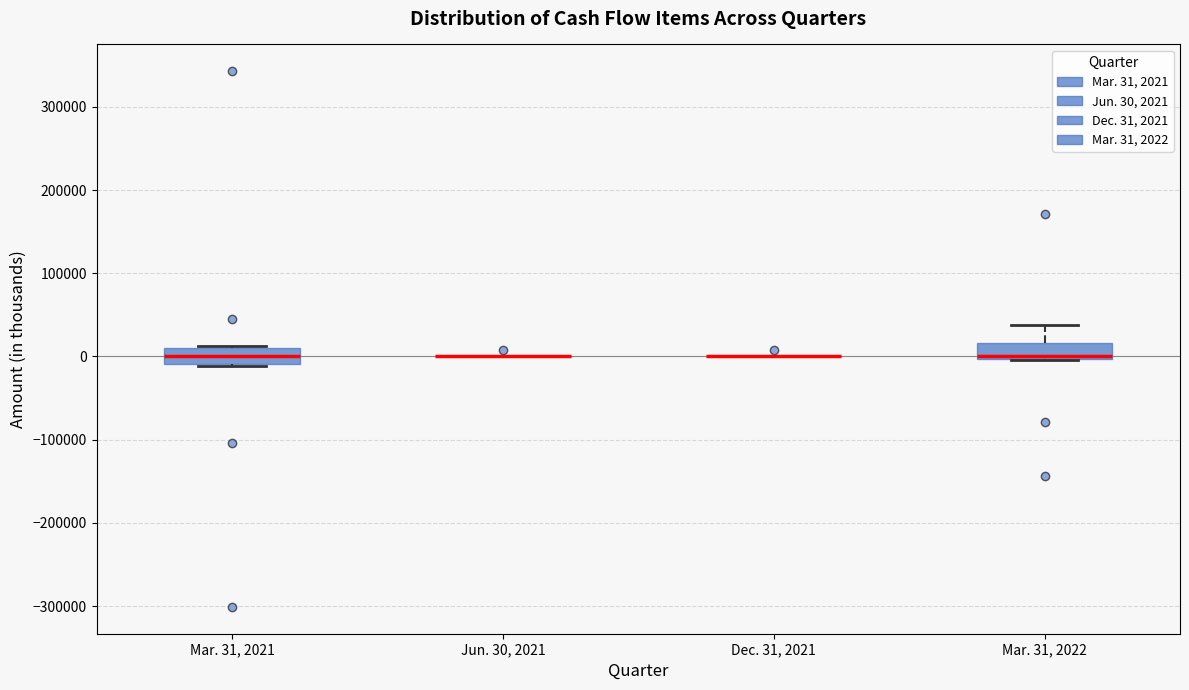

Where is the upper edge of the box for Mar. 31, 2021 on the y-axis? The values are not printed on the chart, so give them approximately, as read against the axis.

10000